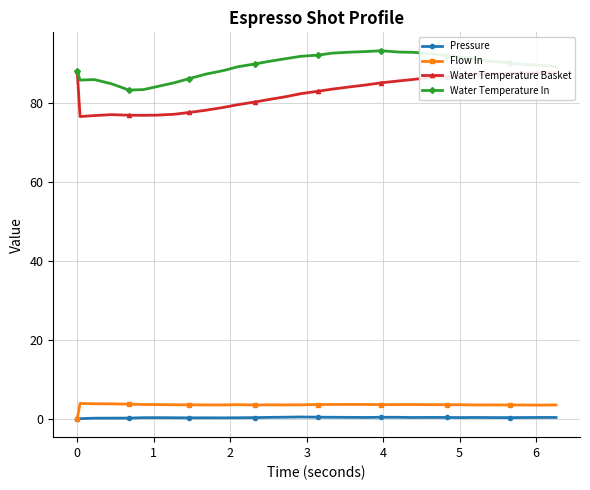

What is the value of the Water Temperature Basket point at the 5th from the left?

76.8